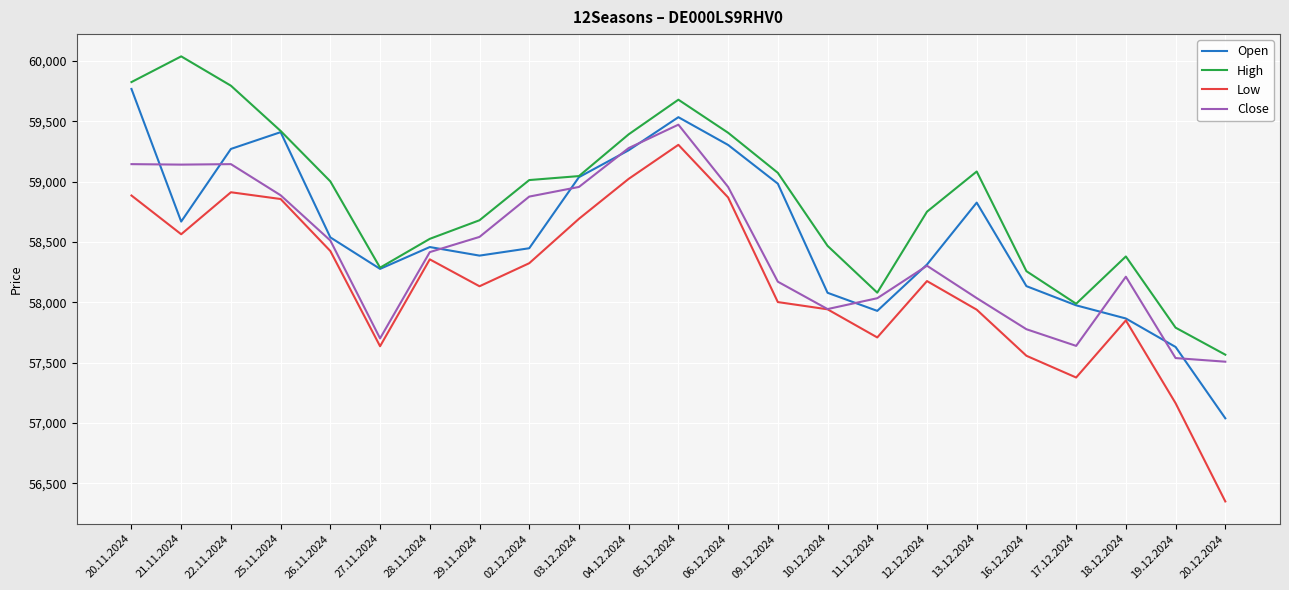

True or false: High and Low intersect in this chart.

False